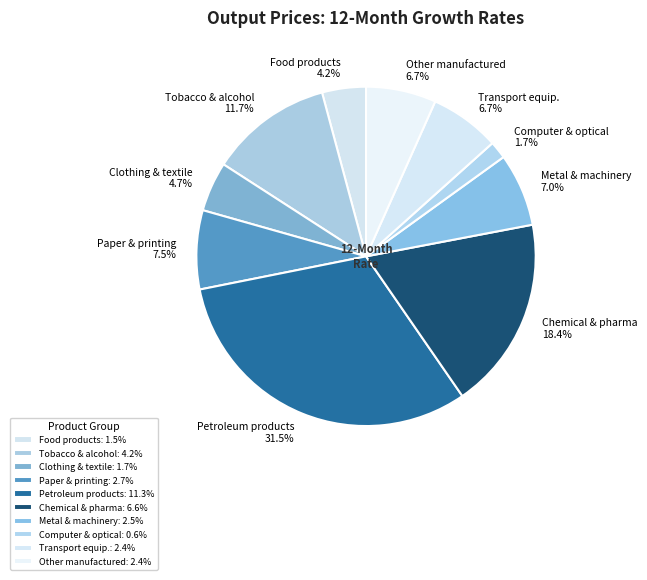

Is there a majority slice in this chart?

No